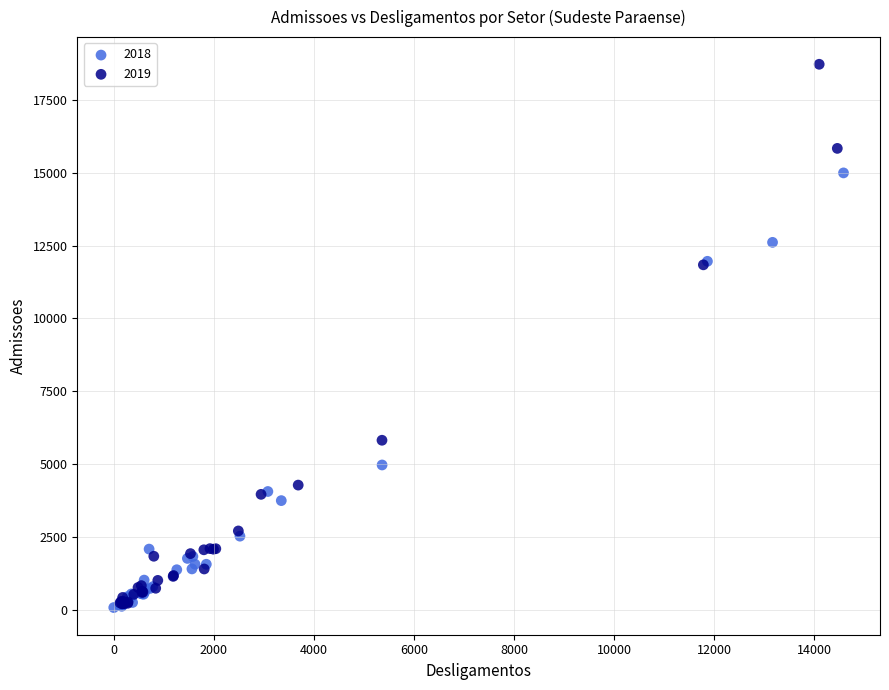

What are all the series names shown in the legend?

2018, 2019